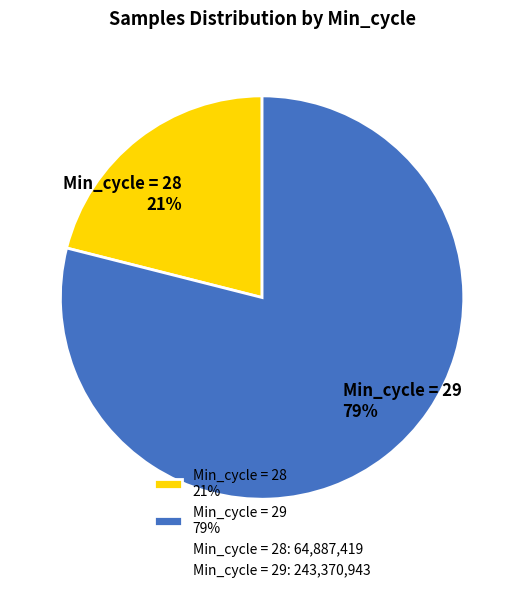

Rank the categories by value from highest to lowest.

Min_cycle = 29 79%, Min_cycle = 28 21%